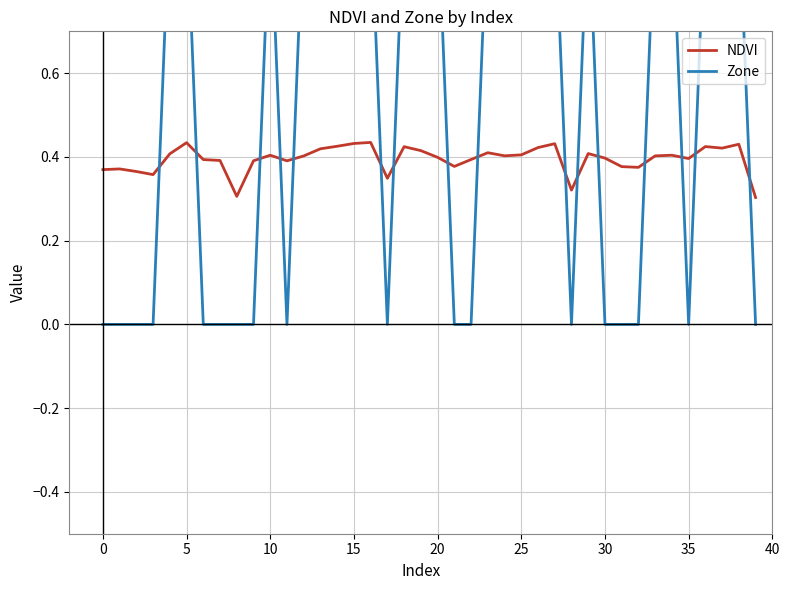

Where is the first local minimum for Zone?

11